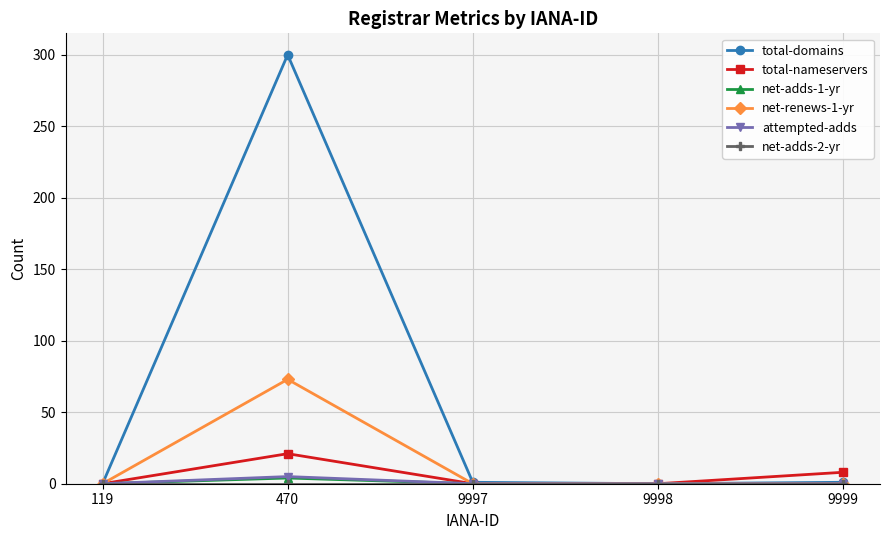

Is this an area chart (filled region under the line)?

No